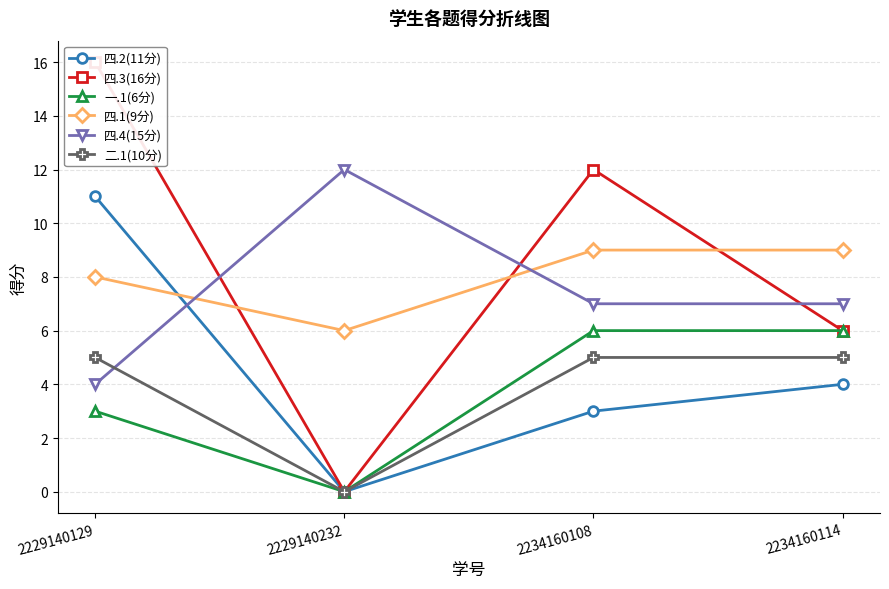

What is the average value of the 四.4(15分) series?

8